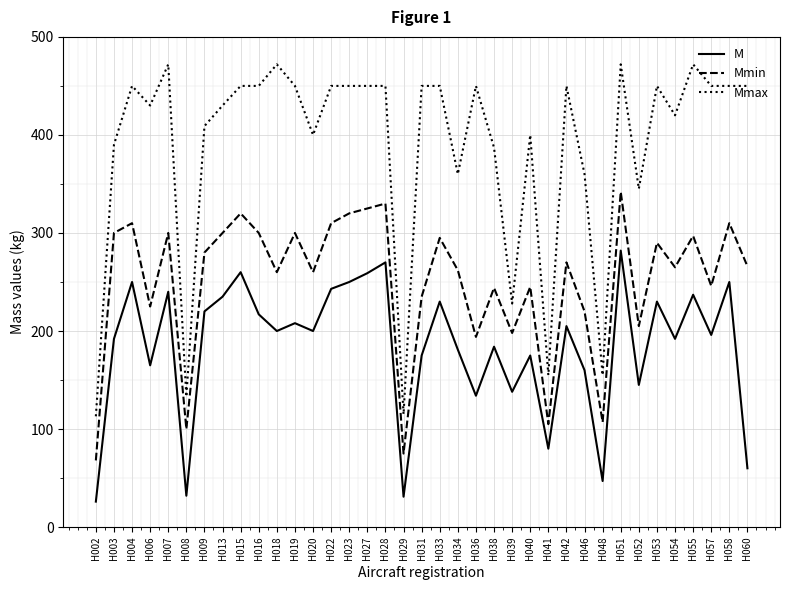

What is the total value across all series at H057?

892